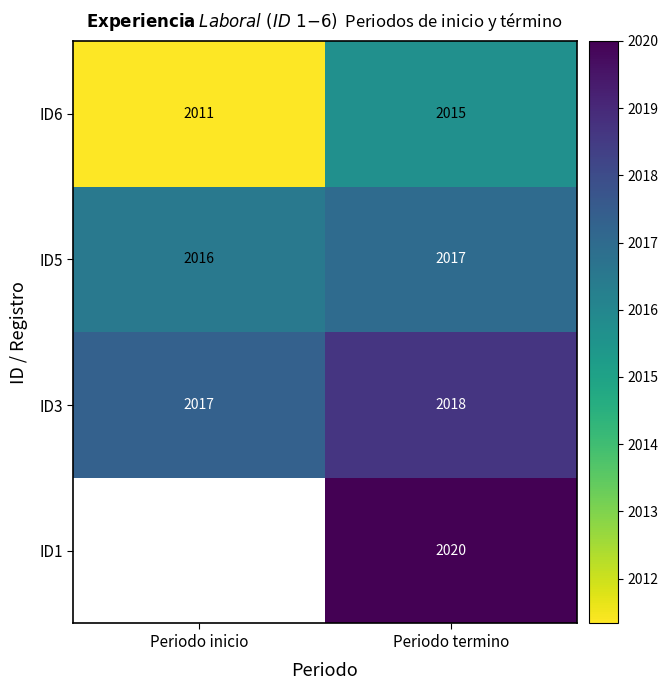

What is the difference between the maximum and minimum values in the ID6 series?

4